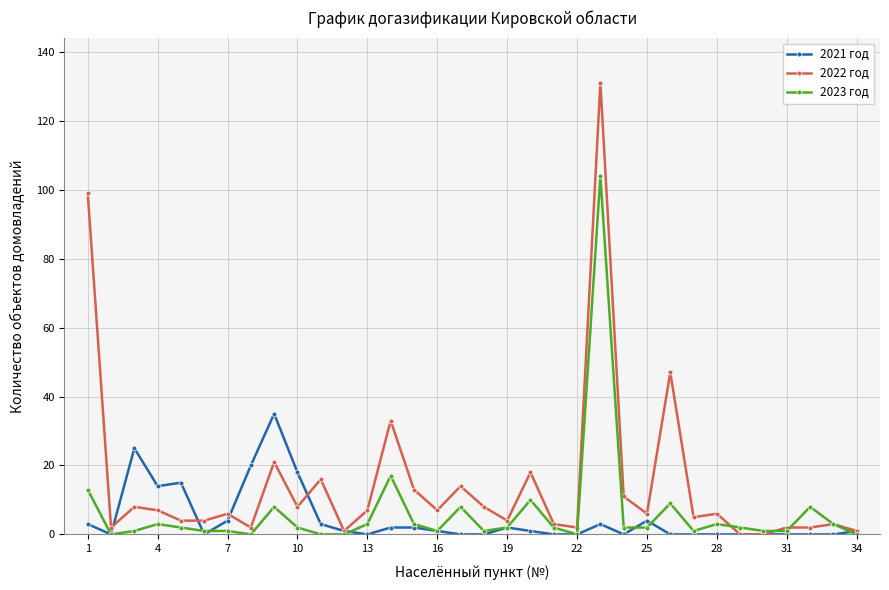

At how many categories does at least one series exceed 64?

2